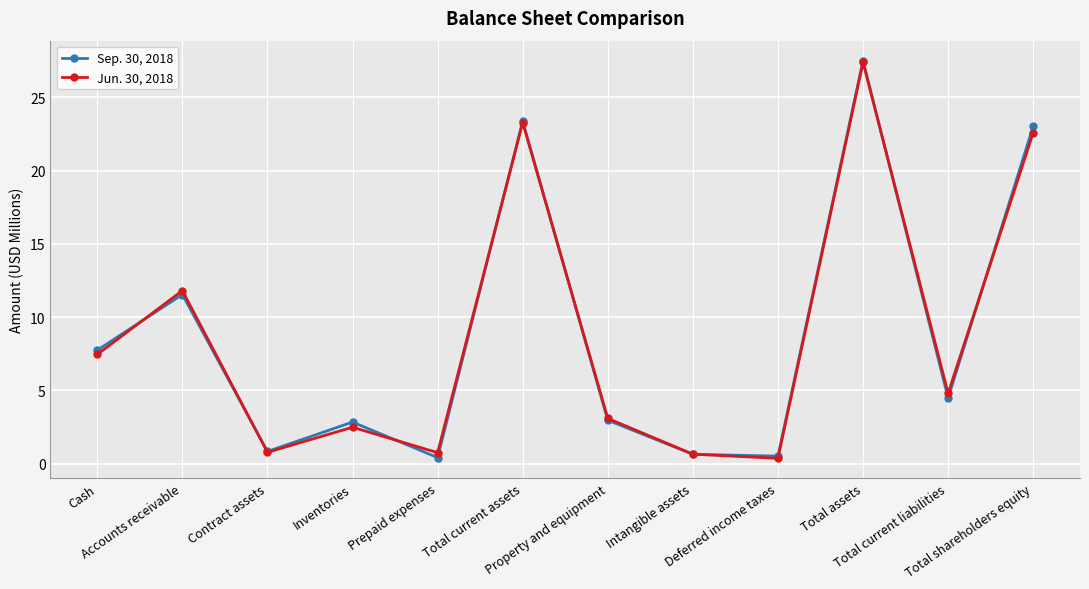

True or false: Jun. 30, 2018 has more than 2 interior local peaks.

True